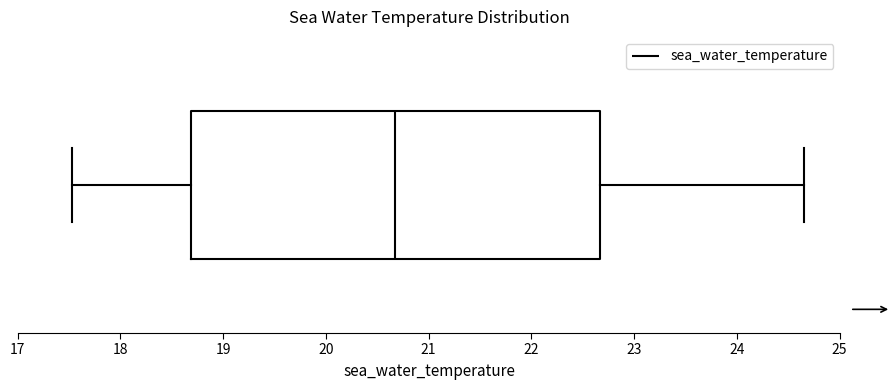

Where is the right edge of the box on the x-axis? The values are not printed on the chart, so give them approximately, as read against the axis.

22.7